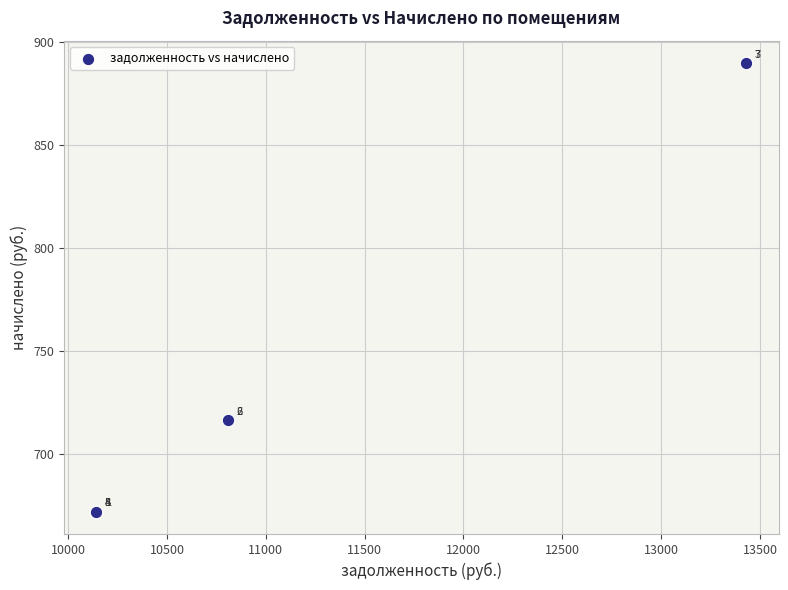

What Y value in the scatter plot is closest to 780?

716.1